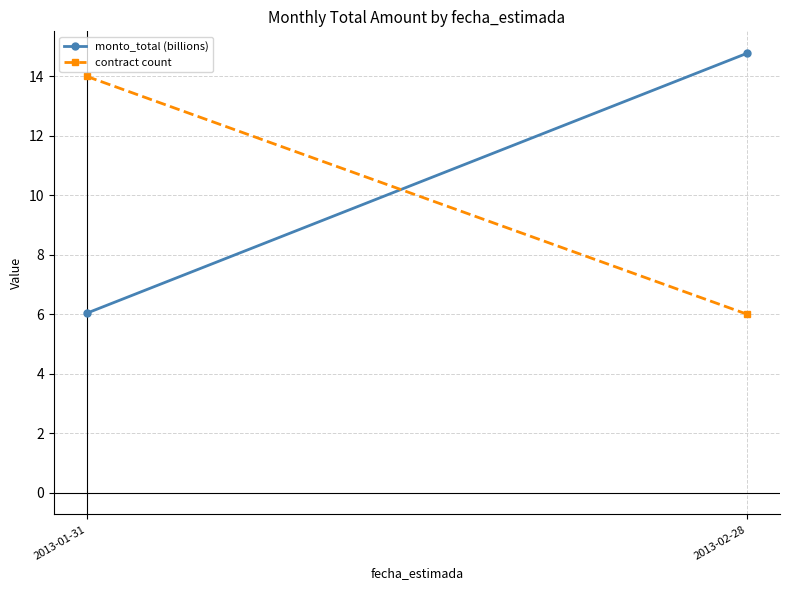

Which series has the largest range (max minus min)?

monto_total (billions)